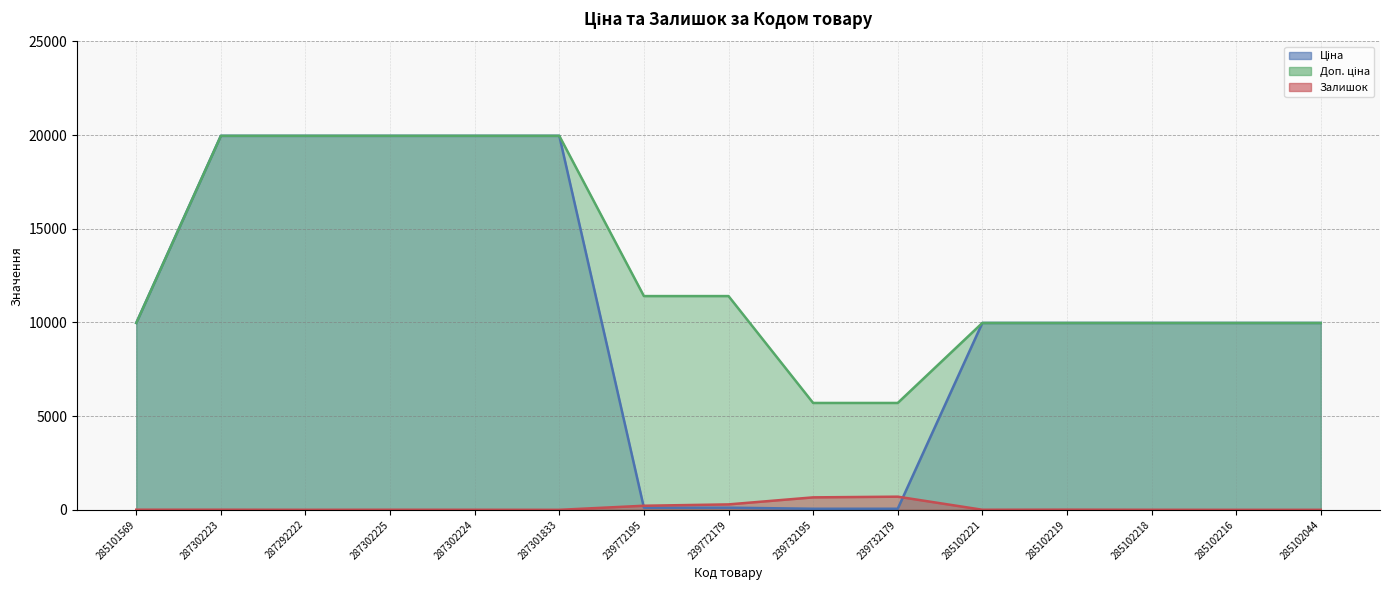

True or false: Ціна and Доп. ціна intersect in this chart.

False